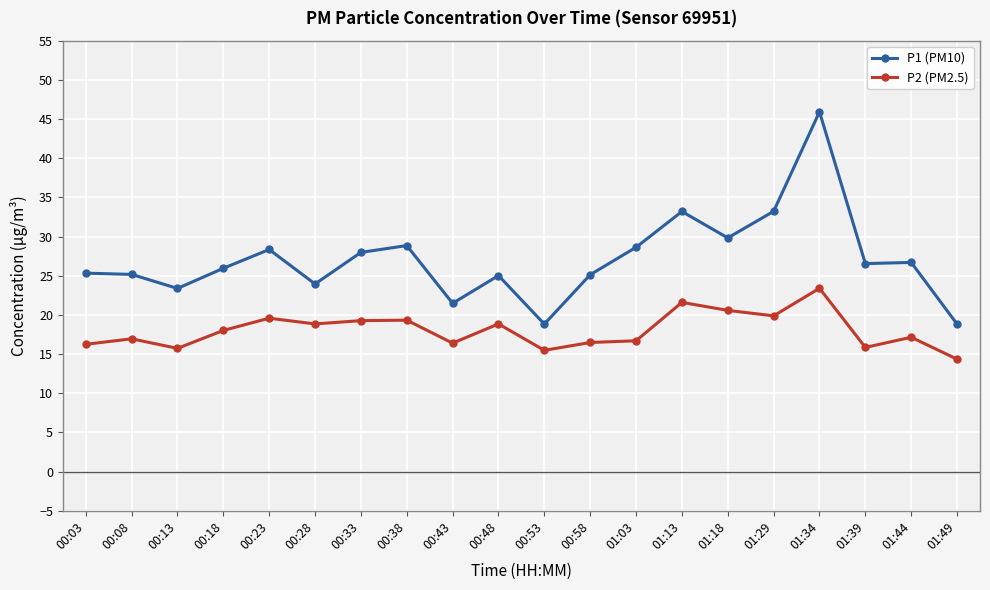

Which series has the largest total across all categories?

P1 (PM10)